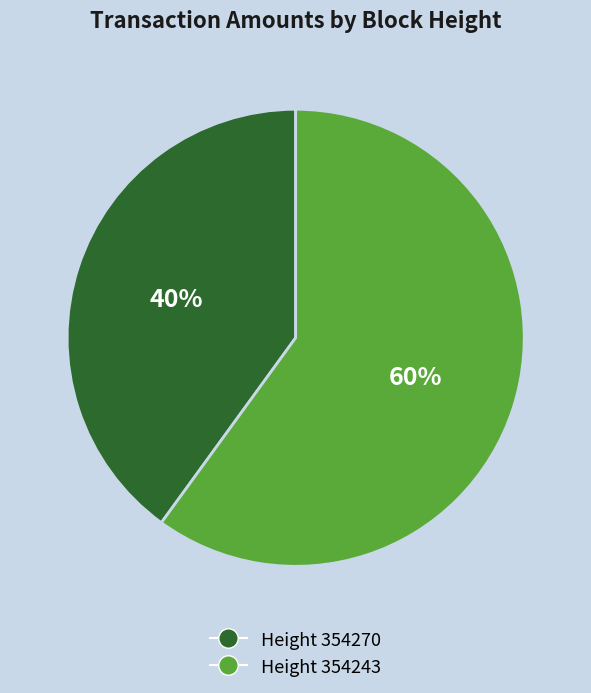

Does any single category account for the majority?

Yes